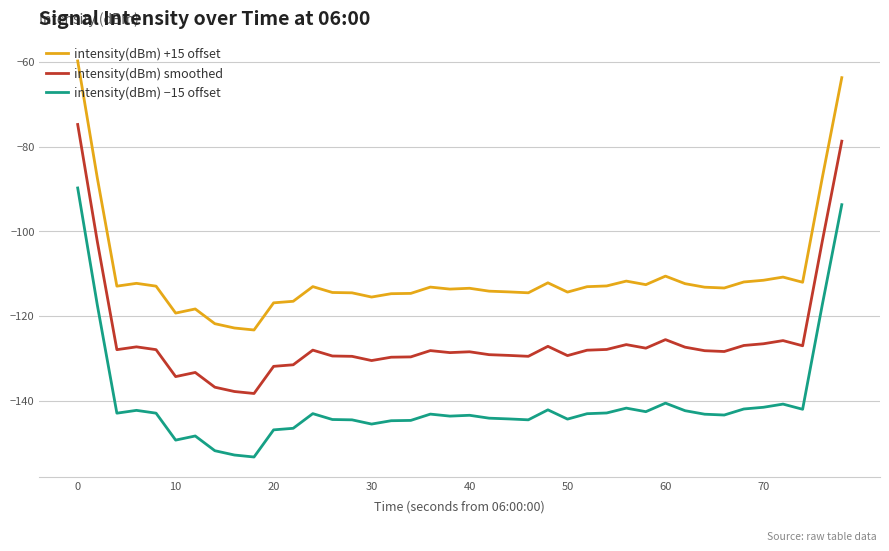

How many series are shown in this chart?

3